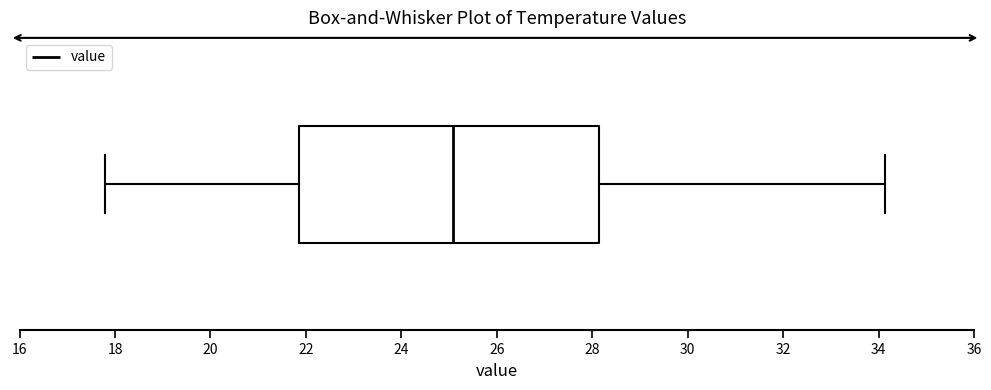

Transcribe this box plot: give where the median line is, the range the box spans, and where the two whiskers end, as read against the x-axis. The values are not printed on the chart, so give them approximately, as read against the axis.

median 25.0, box 21.8 to 28.2, whiskers 17.8 to 34.2